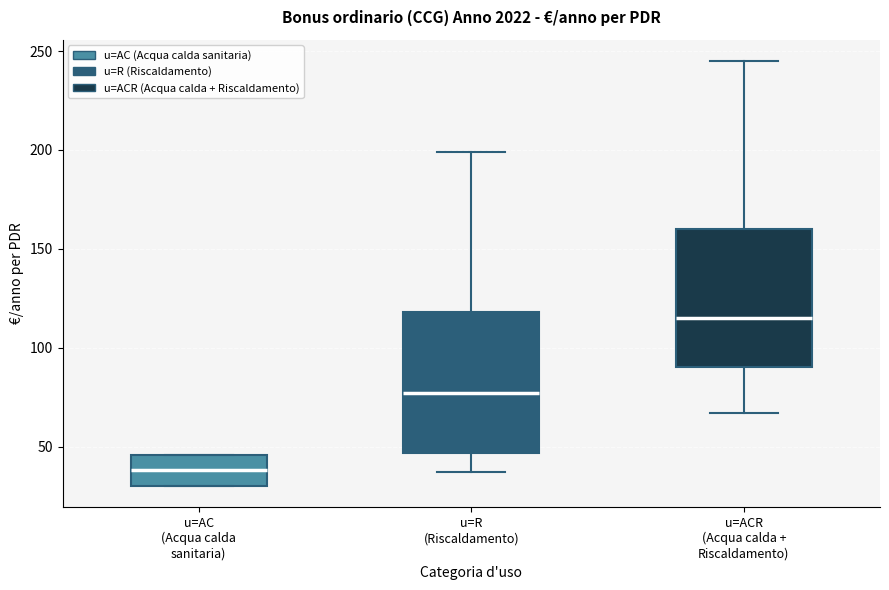

Reading left to right, transcribe this box plot: for each box, give where its median line is, the range the box spans, and where its two whiskers end, as read against the y-axis. The values are not printed on the chart, so give them approximately, as read against the axis.

u=AC (Acqua calda sanitaria): median 40, box 30 to 45, whiskers 30 to 45
u=R (Riscaldamento): median 75, box 45 to 120, whiskers 35 to 200
u=ACR (Acqua calda + Riscaldamento): median 115, box 90 to 160, whiskers 65 to 245